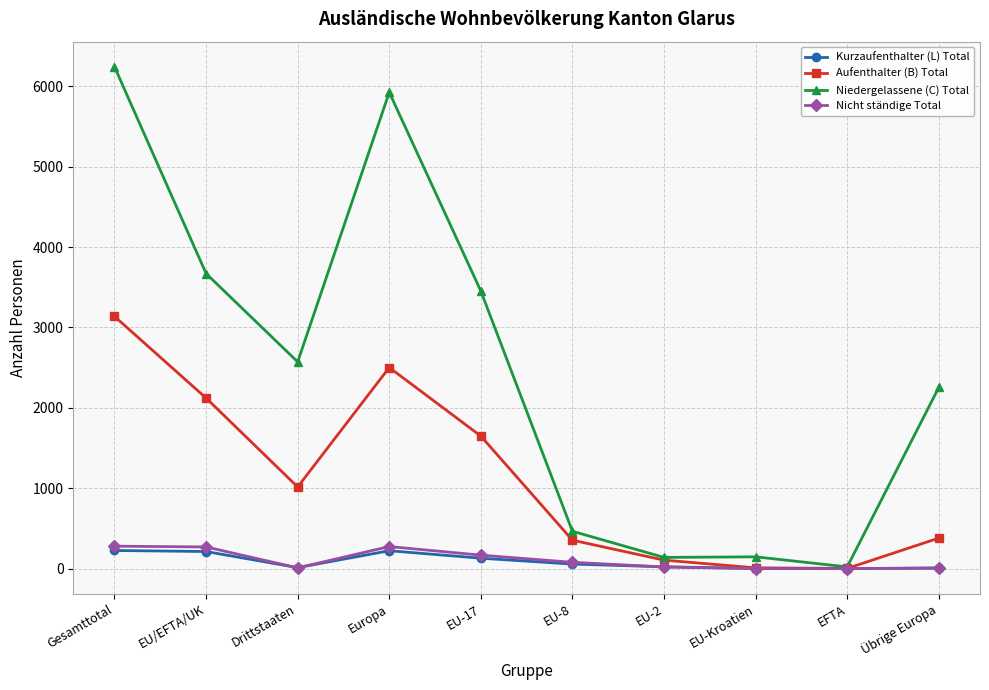

Between EU/EFTA/UK and Drittstaaten, which series saw the biggest shift?

Aufenthalter (B) Total